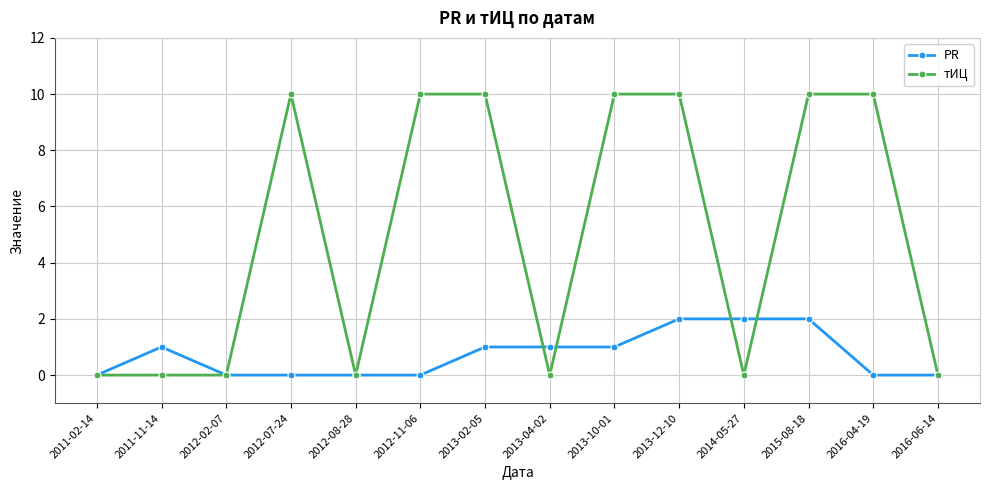

How many series are shown in this chart?

2